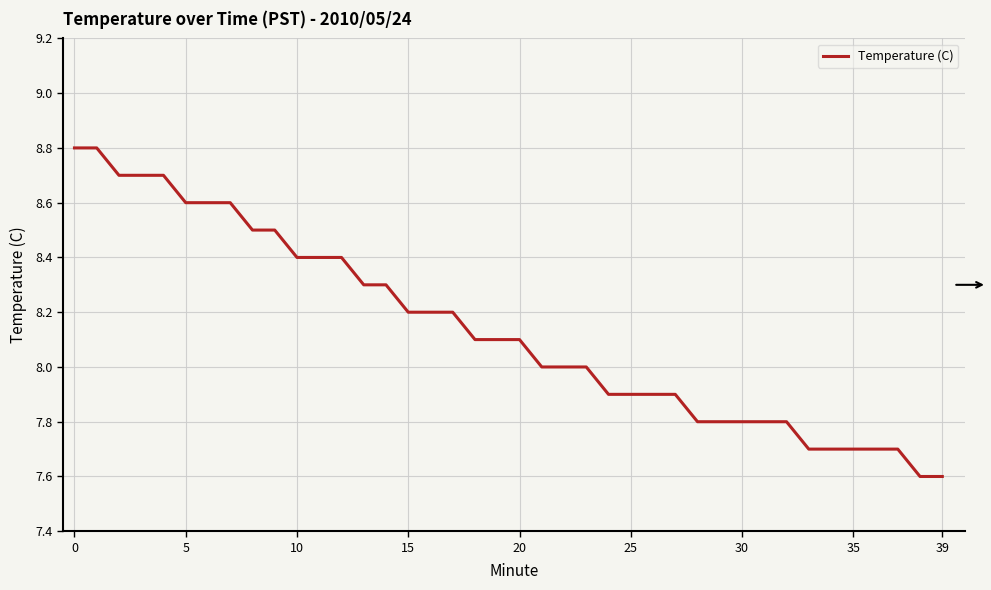

What is the difference between the maximum and minimum values?

1.2